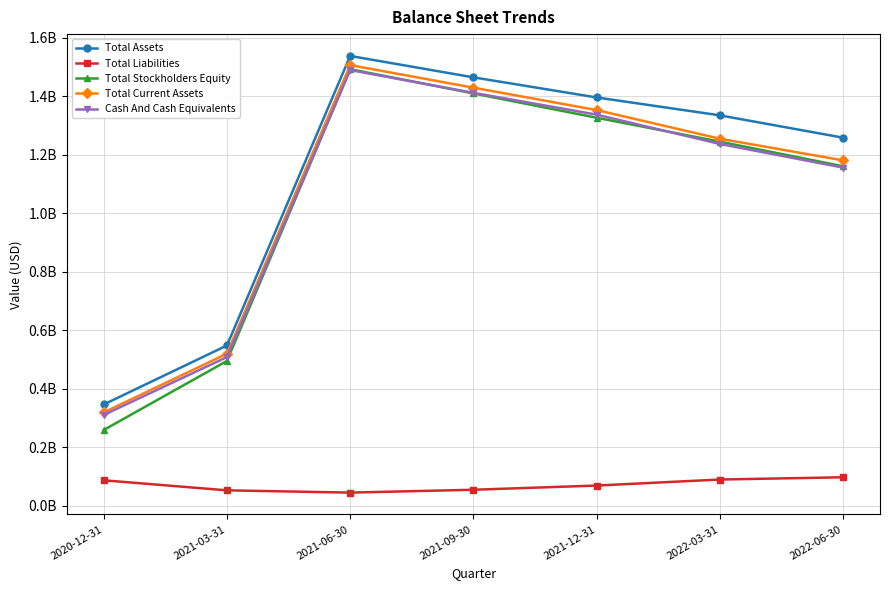

Which label corresponds to the largest value in the chart?

2021-06-30